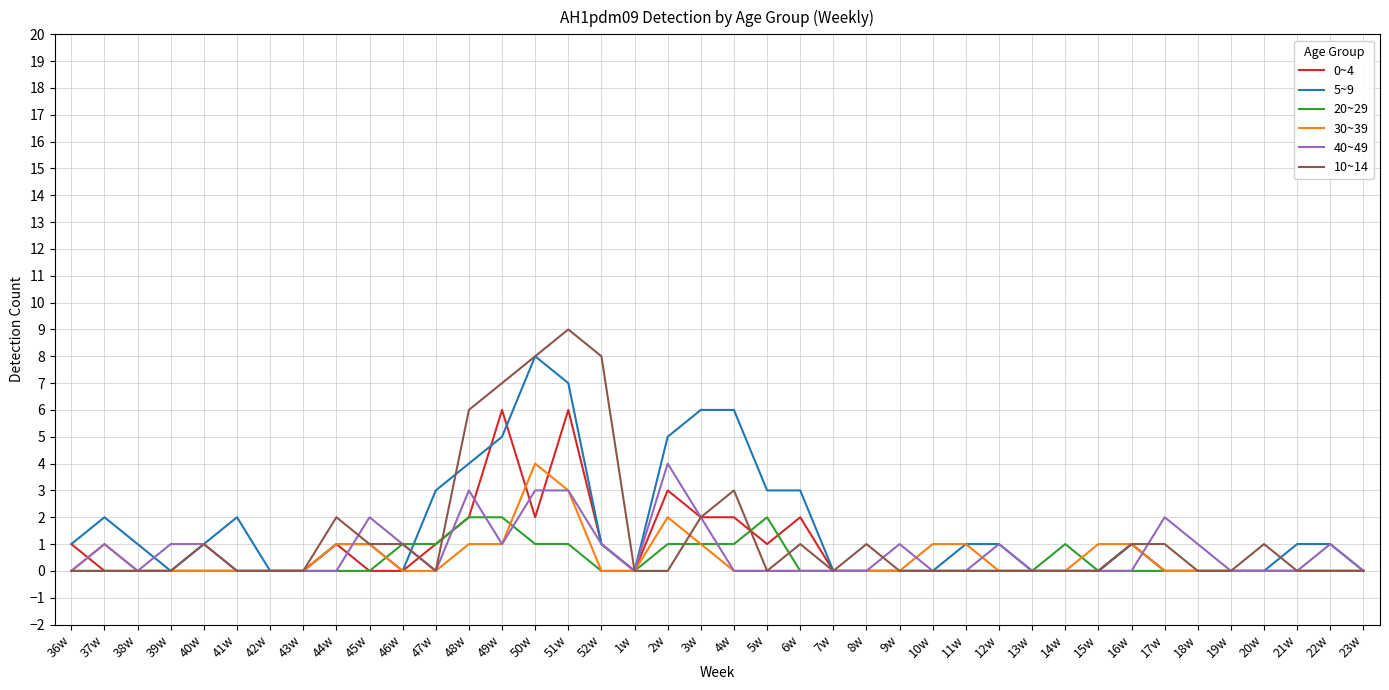

What position from the left is 17w?

34